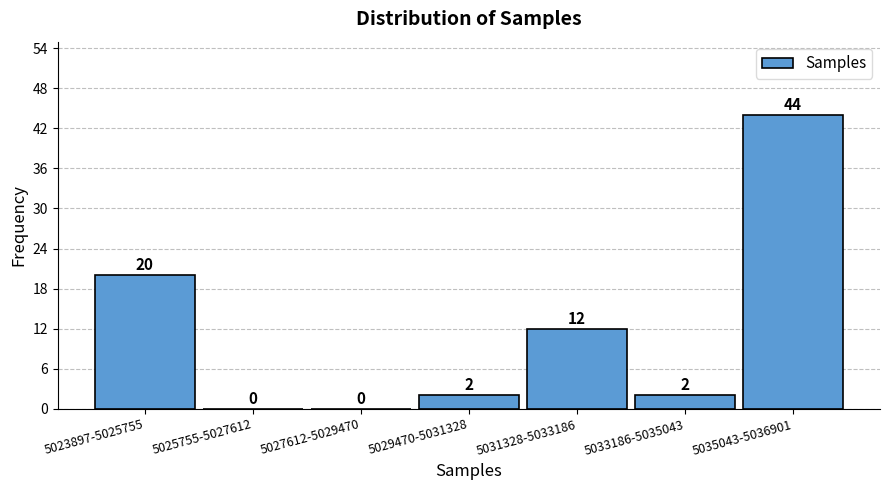

Reading left to right, list all the values displayed in this chart.

5023897-5025755=20	5025755-5027612=0	5027612-5029470=0	5029470-5031328=2	5031328-5033186=12	5033186-5035043=2	5035043-5036901=44